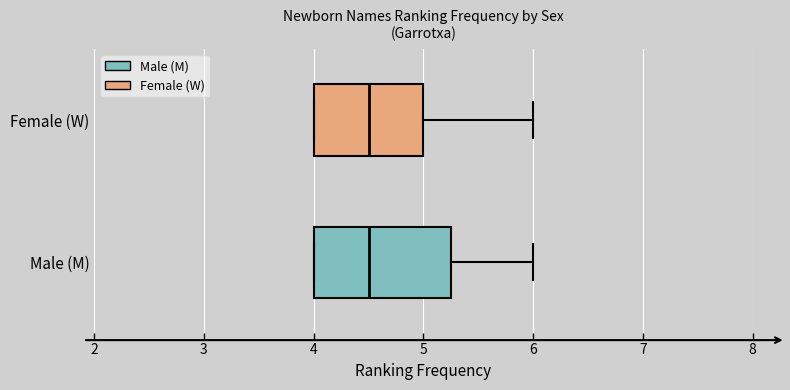

Reading bottom to top, transcribe this box plot: for each box, give where its median line is, the range the box spans, and where its two whiskers end, as read against the x-axis. The values are not printed on the chart, so give them approximately, as read against the axis.

Male (M): median 4.5, box 4.0 to 5.3, whiskers 4.0 to 6.0
Female (W): median 4.5, box 4.0 to 5.0, whiskers 4.0 to 6.0